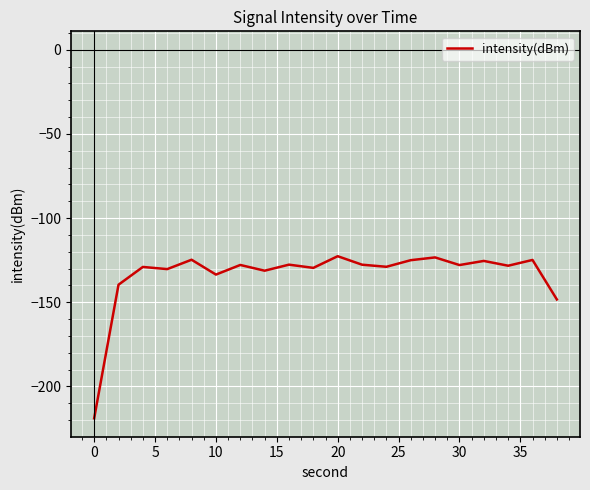

What is the smallest value displayed?

-218.9